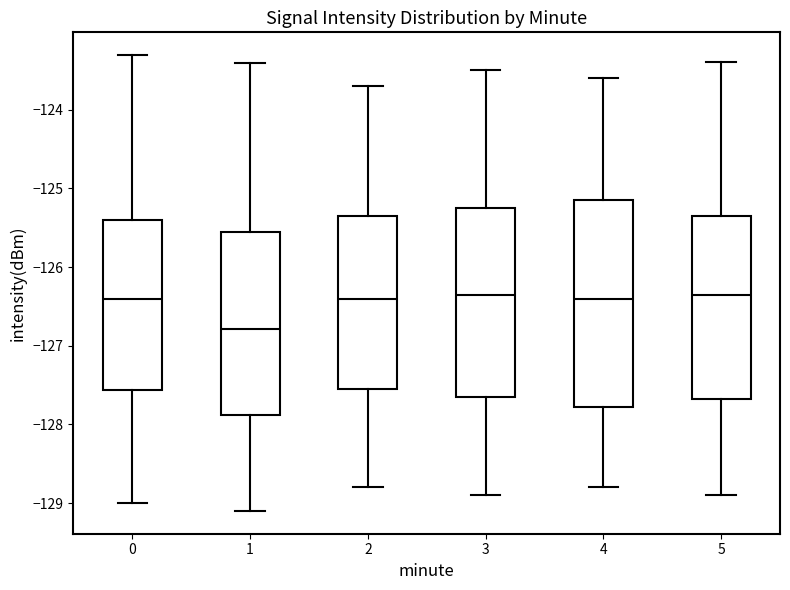

Reading left to right, transcribe this box plot: for each box, give where its median line is, the range the box spans, and where its two whiskers end, as read against the y-axis. The values are not printed on the chart, so give them approximately, as read against the axis.

0: median -126.4, box -127.6 to -125.4, whiskers -129.0 to -123.3
1: median -126.8, box -127.9 to -125.5, whiskers -129.1 to -123.4
2: median -126.4, box -127.5 to -125.3, whiskers -128.8 to -123.7
3: median -126.3, box -127.6 to -125.2, whiskers -128.9 to -123.5
4: median -126.4, box -127.8 to -125.1, whiskers -128.8 to -123.6
5: median -126.3, box -127.7 to -125.3, whiskers -128.9 to -123.4